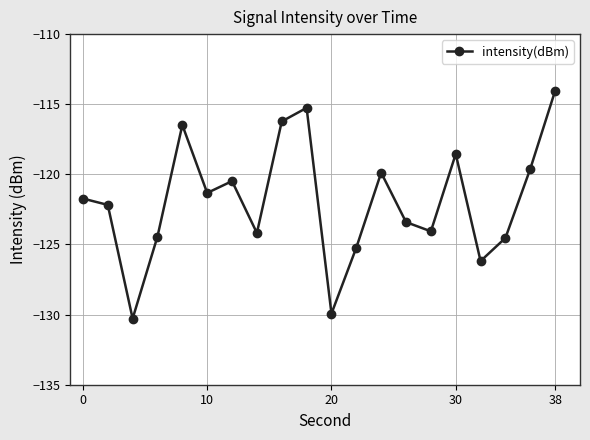

What is the maximum value shown in the chart?

-114.0